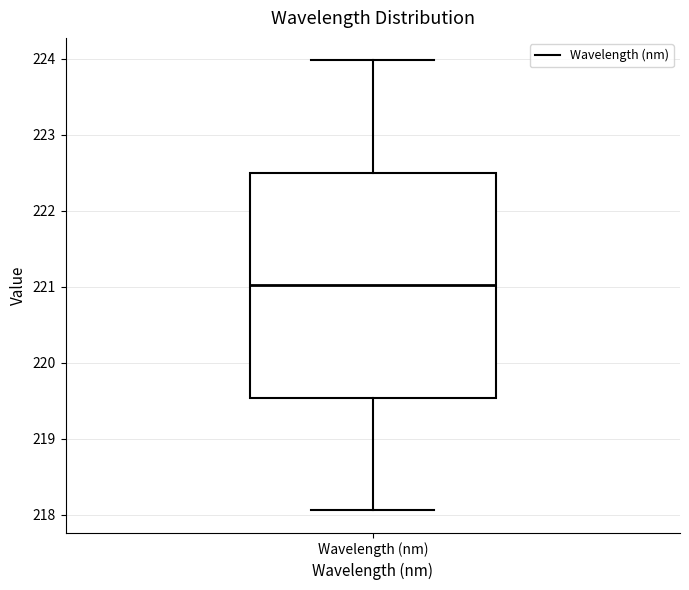

Read this box plot against the y-axis: the position of the median line, the range covered by the box, and the ends of both whiskers. The values are not printed on the chart, so give them approximately, as read against the axis.

median 221.0, box 219.5 to 222.5, whiskers 218.1 to 224.0